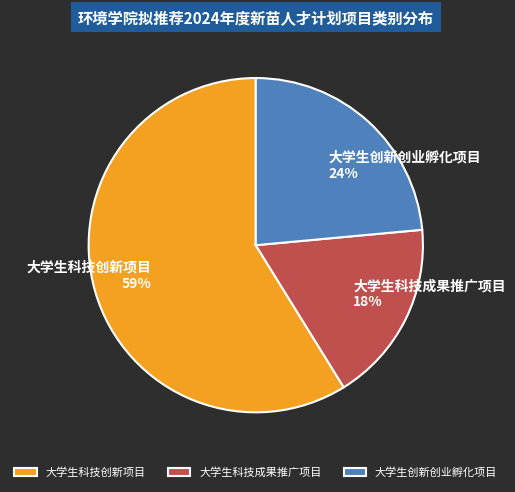

To the nearest percent, what portion does 大学生科技成果推广项目 represent?

18%